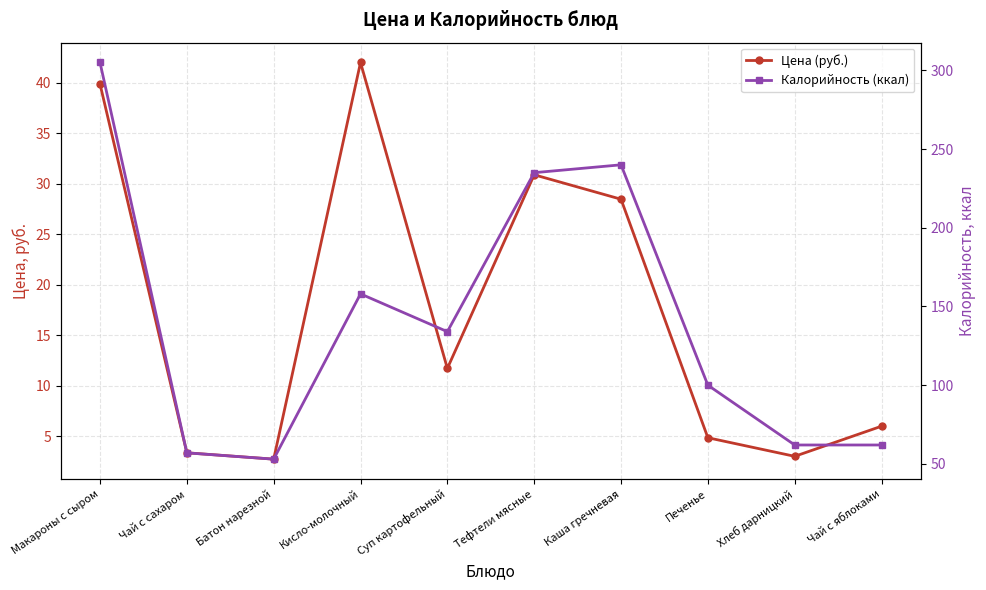

What position from the right is Чай с яблоками?

1